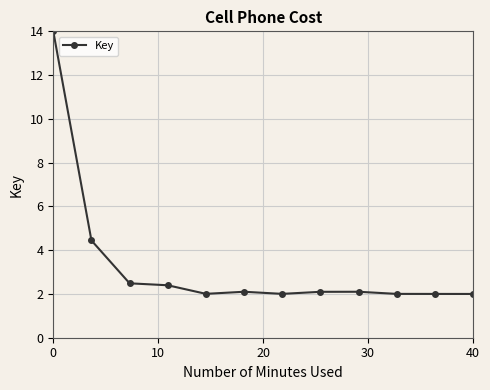

What is the maximum value shown in the chart?

14.0